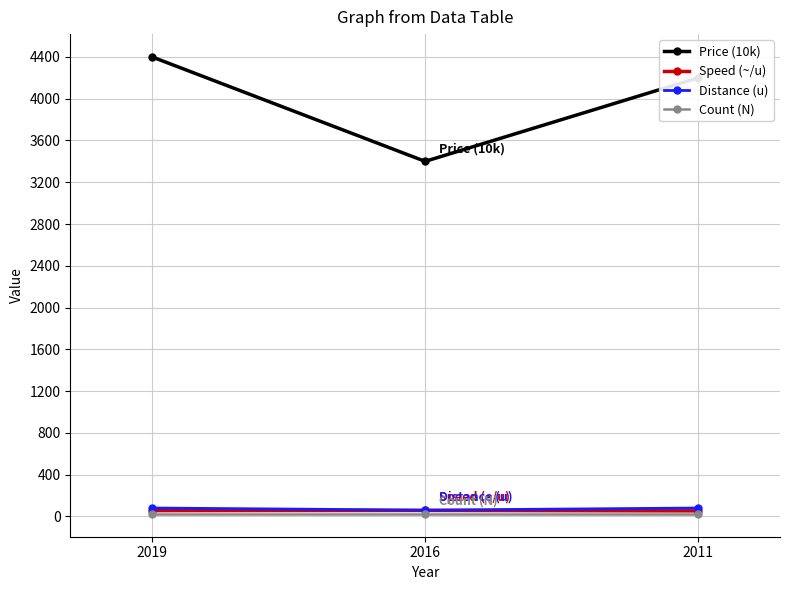

List the labels in order of Price (10k) value, smallest first.

2016, 2011, 2019